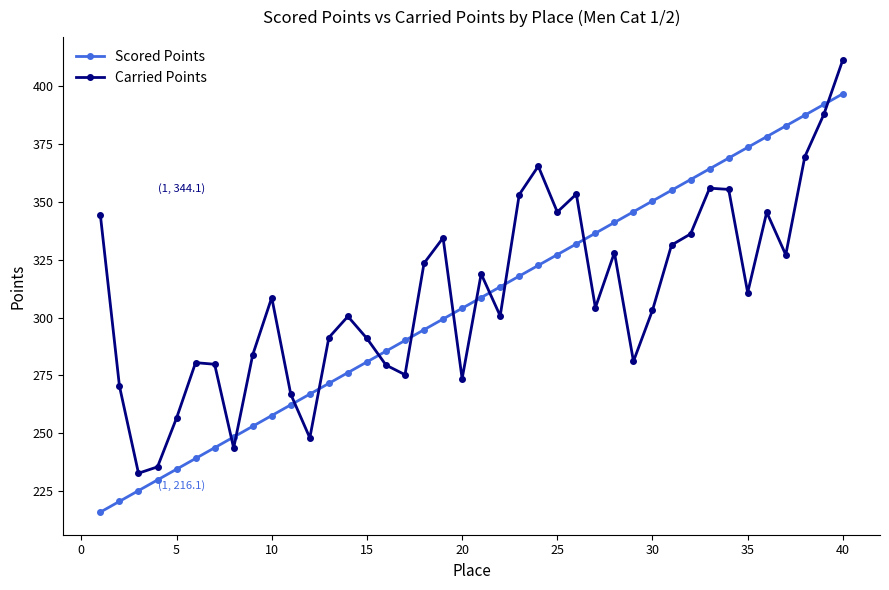

What is the lowest value of the Scored Points series?

216.1